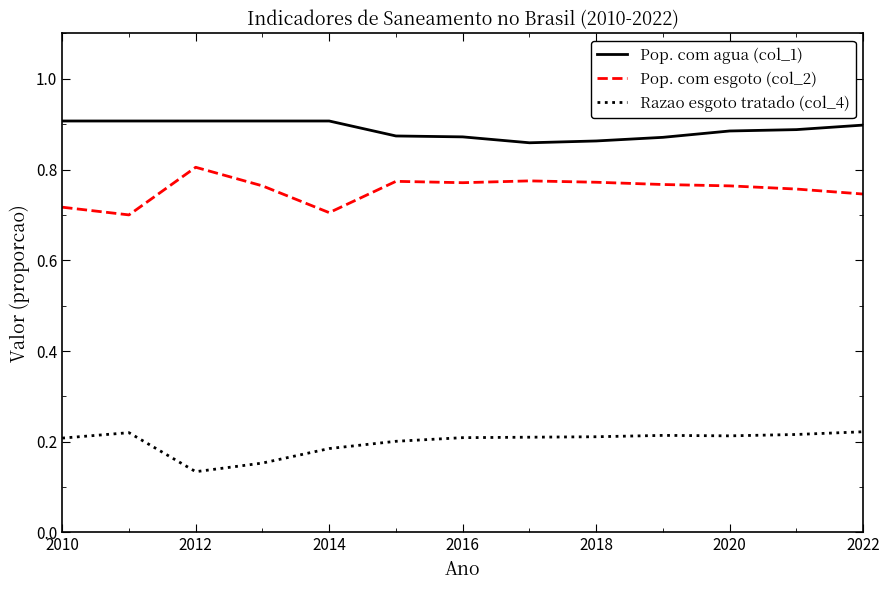

True or false: Pop. com esgoto (col_2) and Razao esgoto tratado (col_4) cross at least once.

False